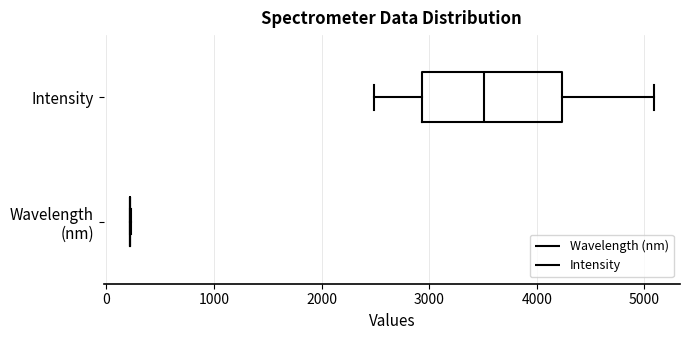

Reading bottom to top, transcribe this box plot: for each box, give where its median line is, the range the box spans, and where its two whiskers end, as read against the x-axis. The values are not printed on the chart, so give them approximately, as read against the axis.

Wavelength (nm): box collapsed to a line at 200, whiskers 200 to 200
Intensity: median 3500, box 2900 to 4200, whiskers 2500 to 5100